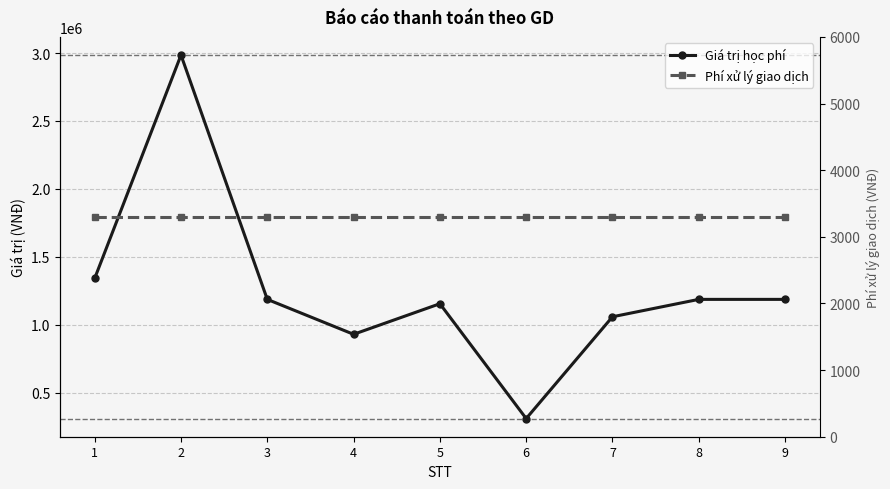

Is it true that Giá trị học phí equals 323434 at 8?

False